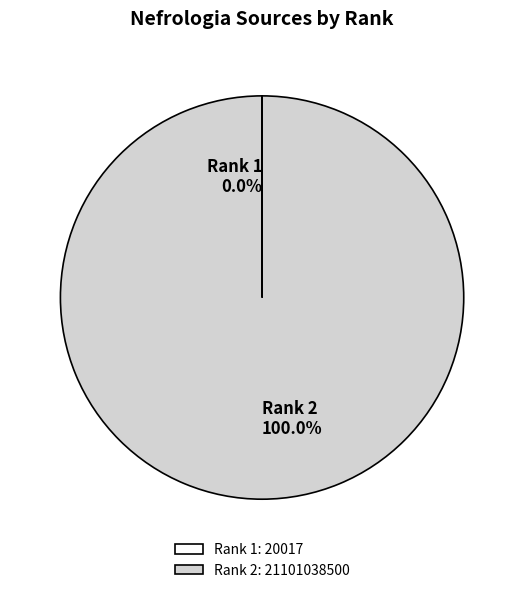

To the nearest percent, what is the difference between the largest and smallest slice percentages?

100%